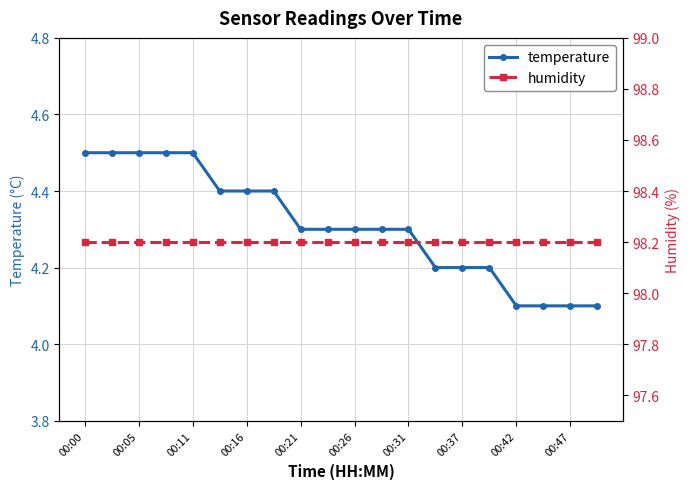

True or false: temperature and humidity intersect in this chart.

False